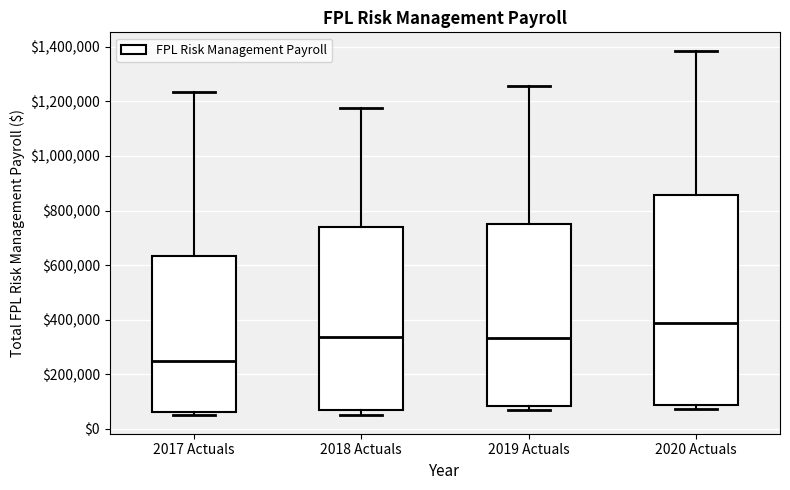

Which box has the highest median line?

2020 Actuals